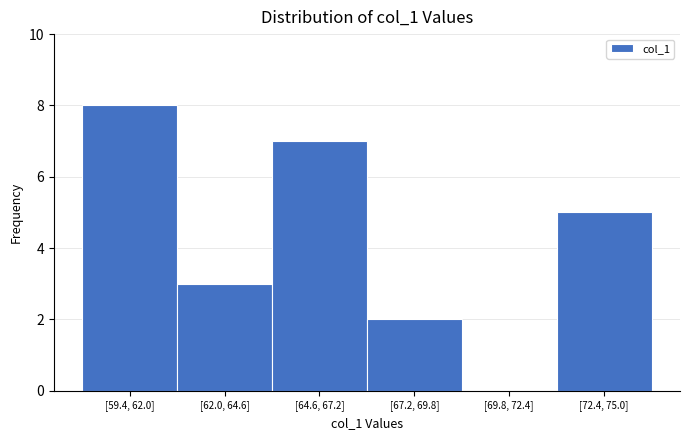

Reading right to left, list all the values displayed in this chart.

[72.4, 75.0]=5	[69.8, 72.4]=0	[67.2, 69.8]=2	[64.6, 67.2]=7	[62.0, 64.6]=3	[59.4, 62.0]=8